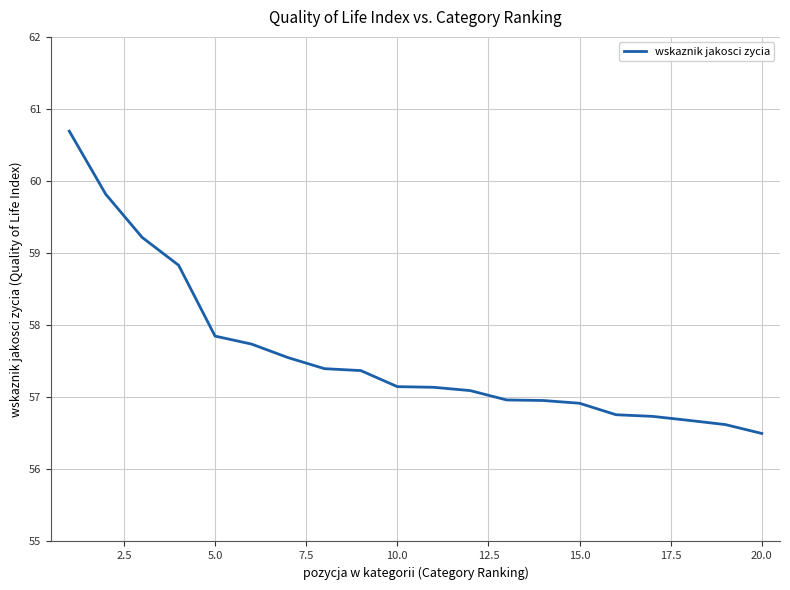

What is the minimum value shown in the chart?

56.5